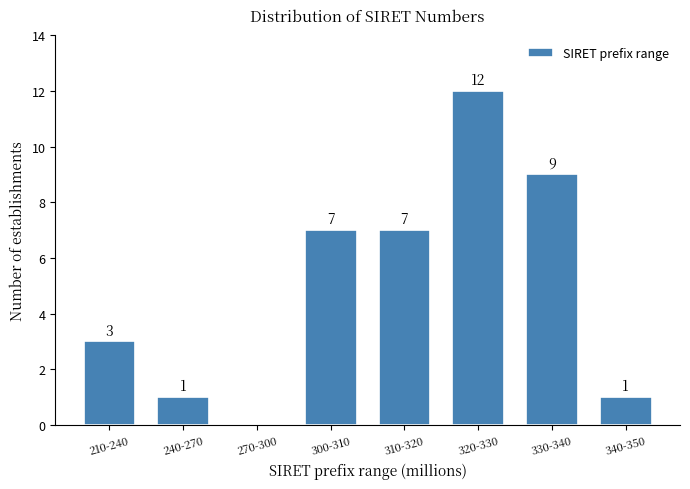

Reading left to right, what are all the values shown in this chart?

210-240=3	240-270=1	270-300=0	300-310=7	310-320=7	320-330=12	330-340=9	340-350=1